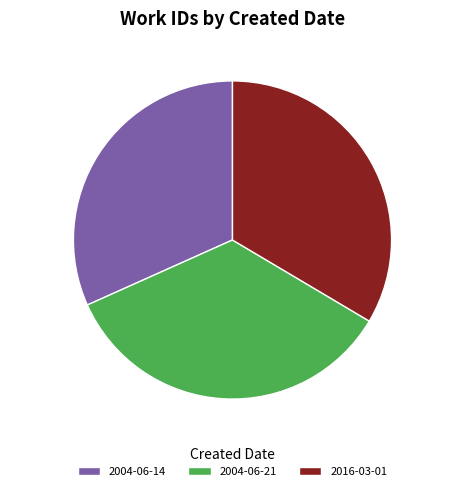

What is the smallest slice in the pie chart?

2004-06-14